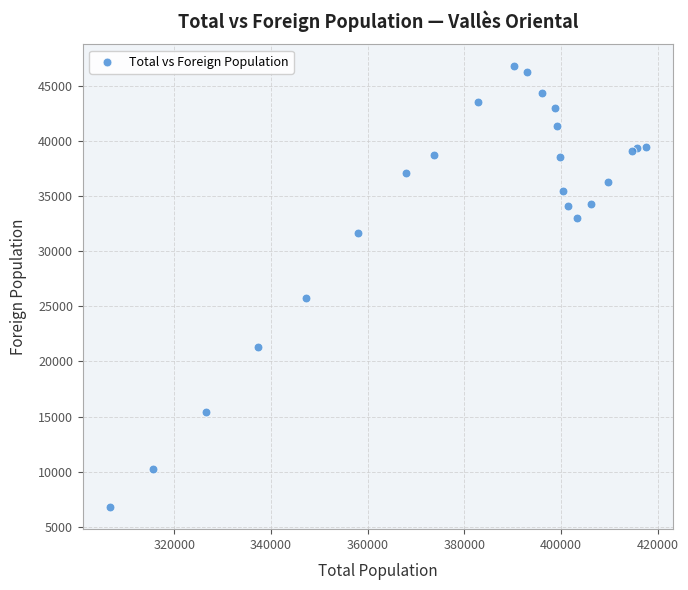

What Y value in the scatter plot is closest to 26768?

25756